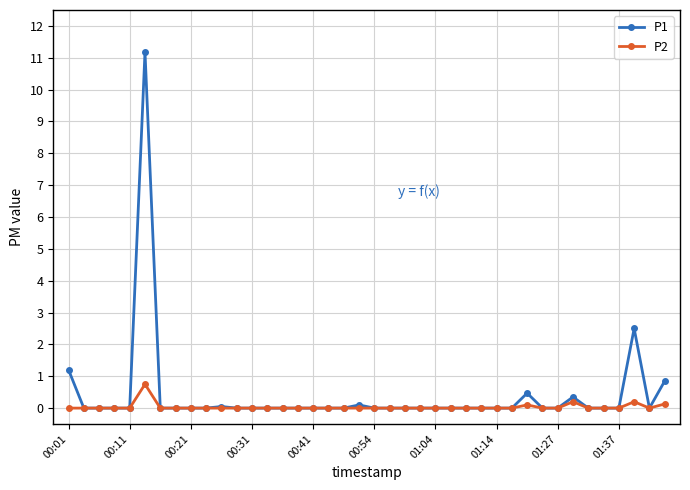

Which series has the widest spread of values?

P1